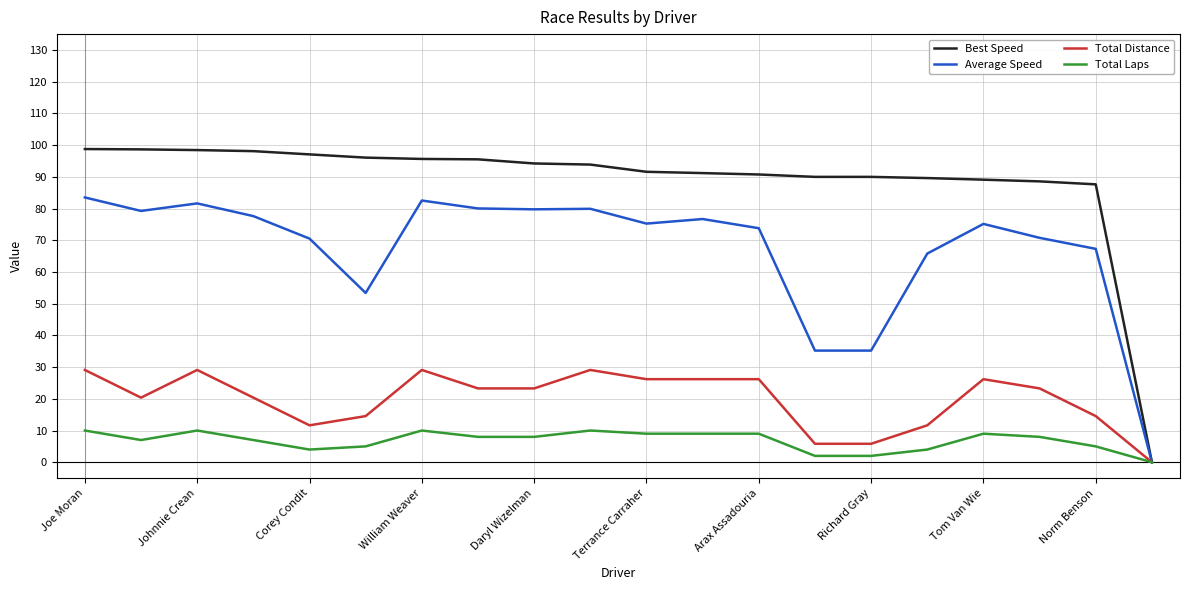

What are all the series names shown in the legend?

Best Speed, Average Speed, Total Distance, Total Laps